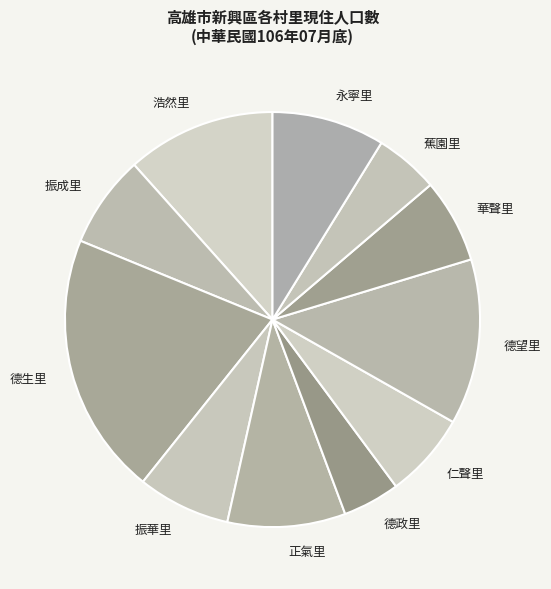

What is the smallest slice in the pie chart?

德政里